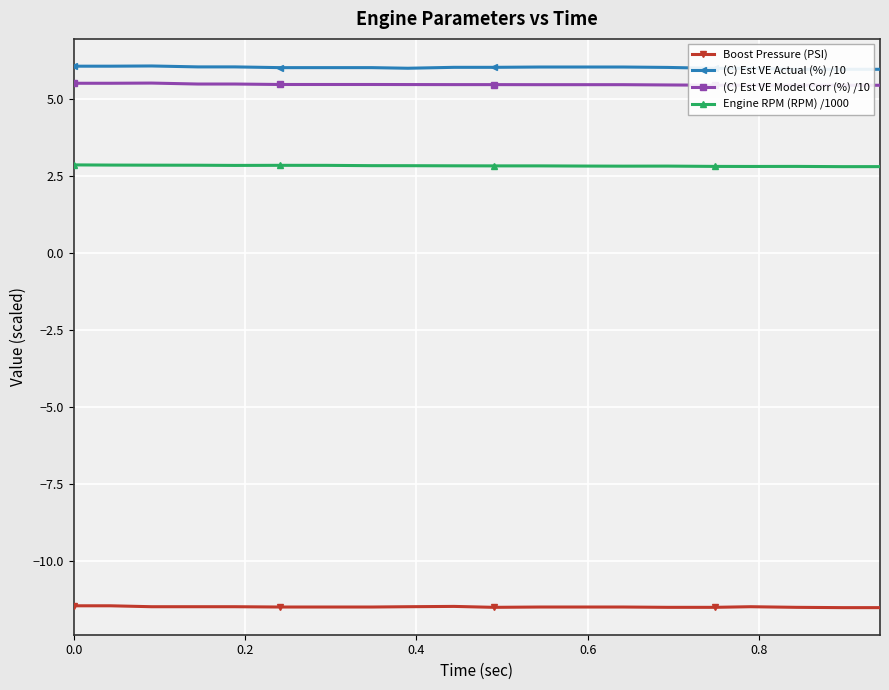

What is the value of the Boost Pressure (PSI) point at the 13th from the left?

-11.5